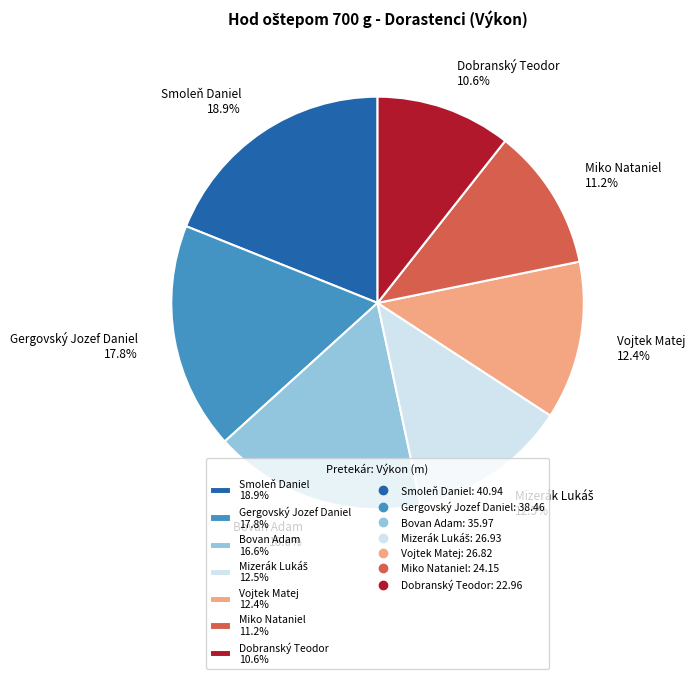

To the nearest percent, what is the difference between the Dobranský Teodor and Gergovský Jozef Daniel slice percentages?

7%